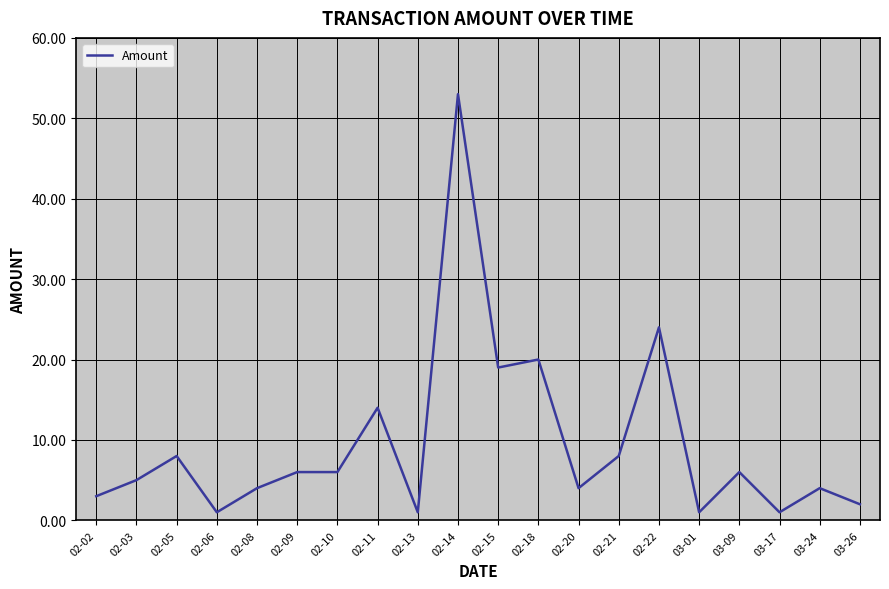

What is the greatest value displayed?

53